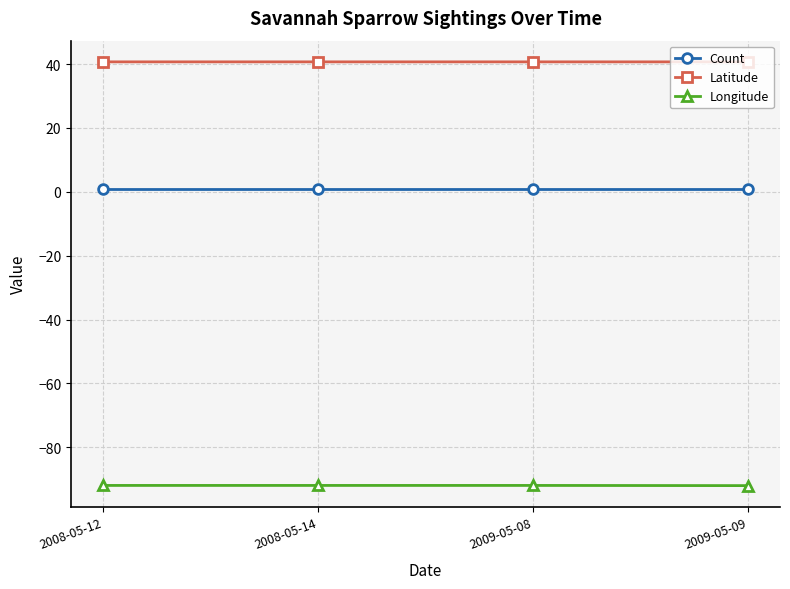

True or false: Count and Latitude intersect in this chart.

False